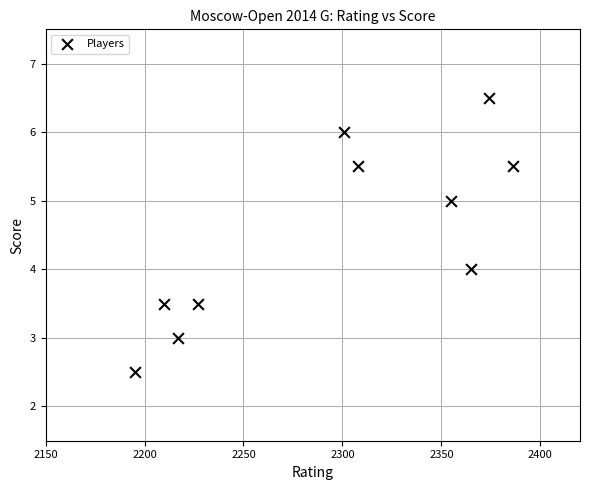

What is the range of Y values (max minus min)?

4.0